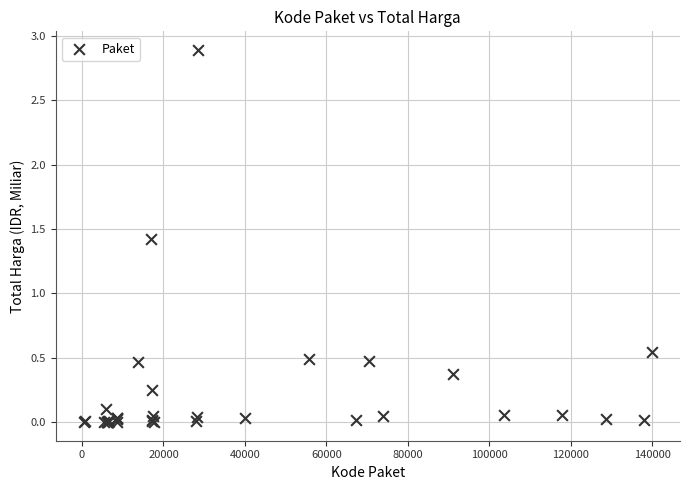

What Y value in the scatter plot is closest to 1?

1.4